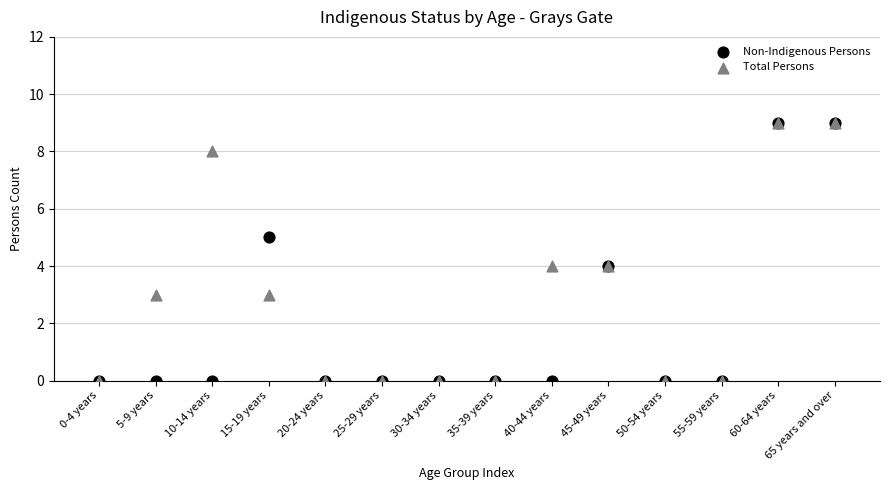

What are all the series names shown in the legend?

Non-Indigenous Persons, Total Persons